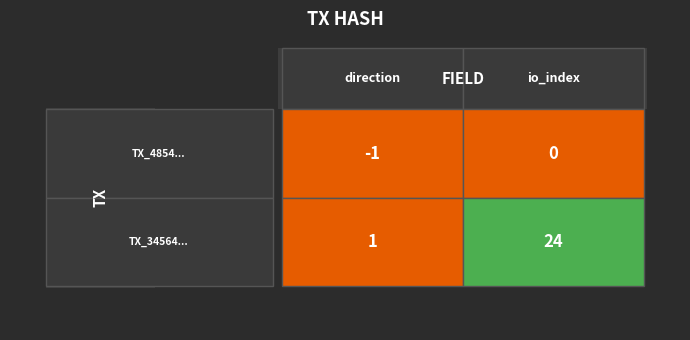

Which series has the largest range (max minus min)?

34564d59ad437a3e511e2ad23605880747897de